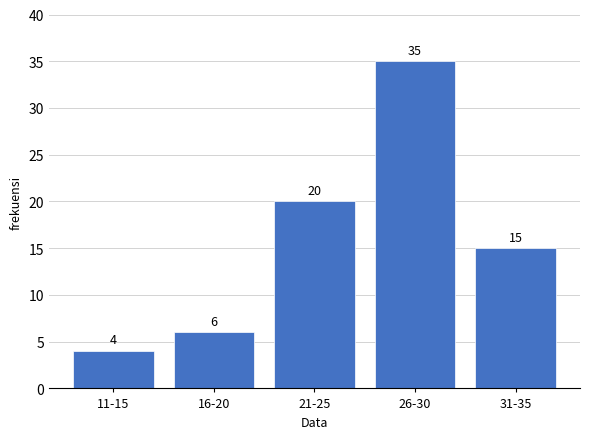

Reading left to right, transcribe all the data shown in this chart.

4	6	20	35	15